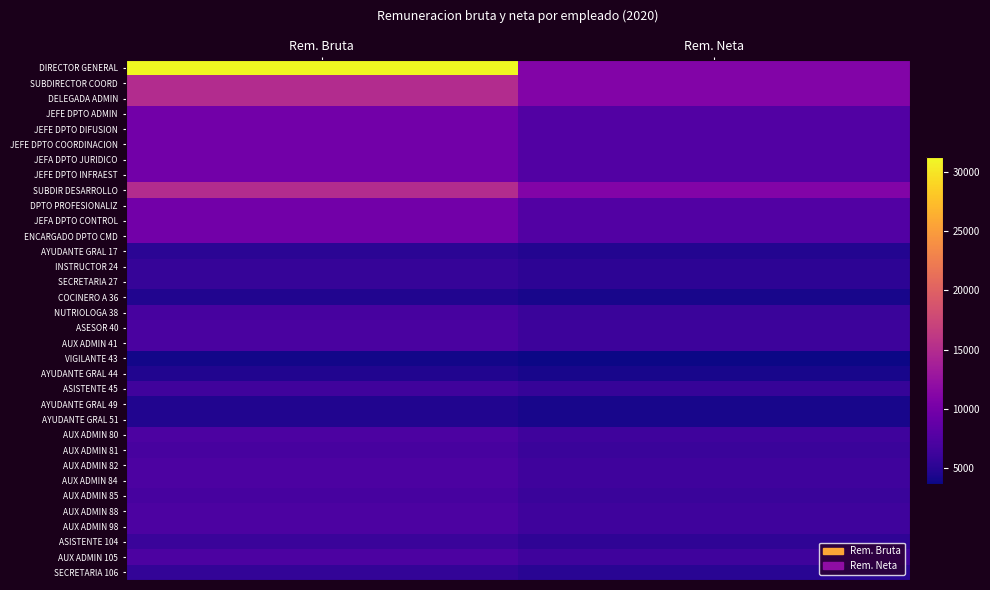

What is the difference between the highest and lowest values at Rem. Bruta?

27388.4